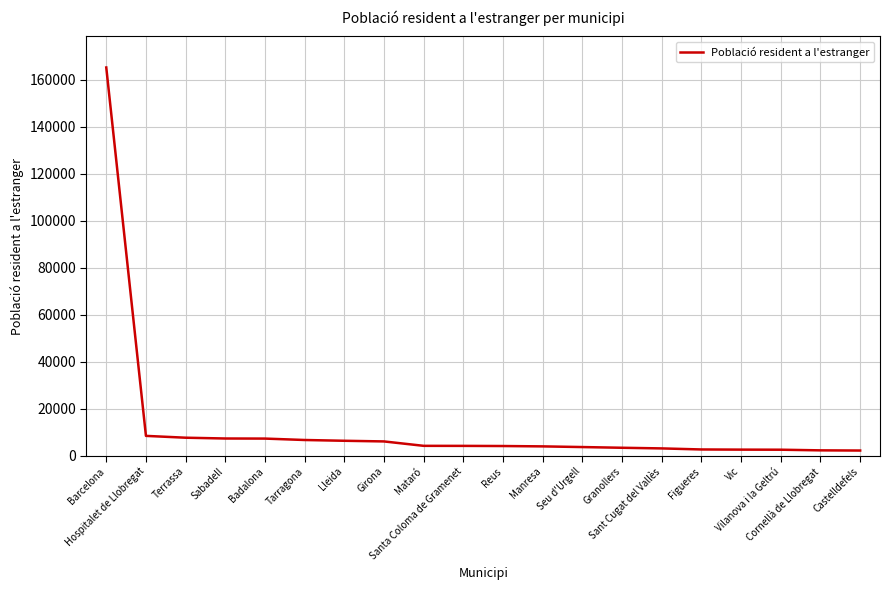

What is the average value?

12711